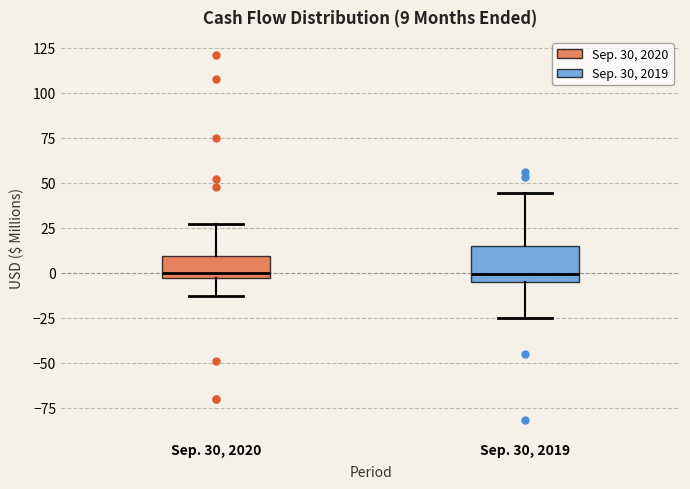

Comparing the boxes themselves (not the whiskers), which one is the tallest?

Sep. 30, 2019